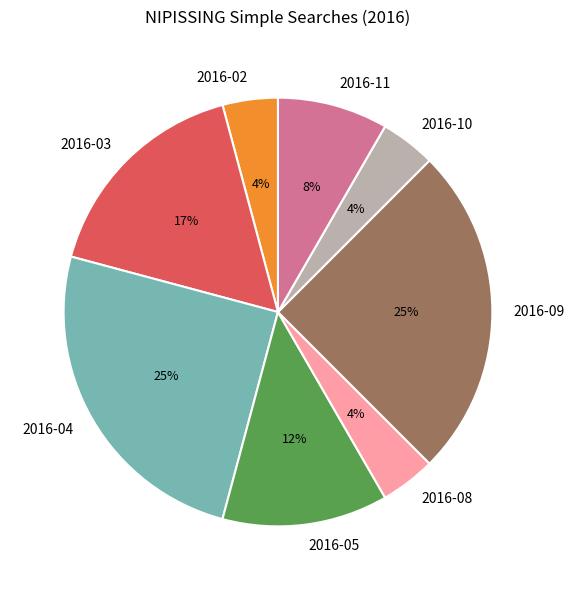

What percentage is the 2016-04 slice, to the nearest percent?

25%